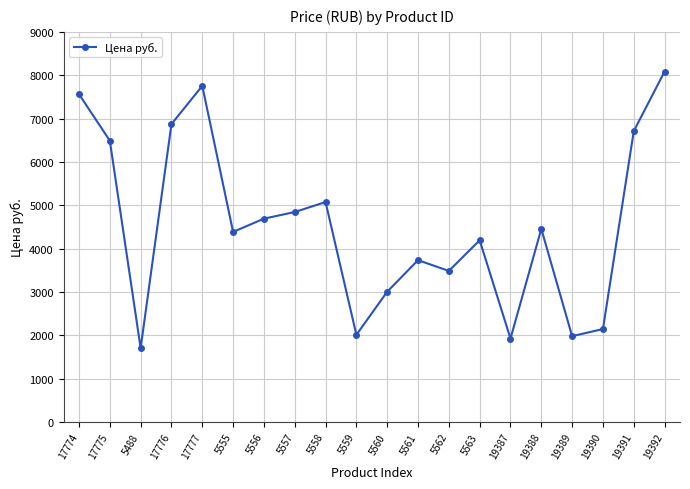

True or false: there are more than 0 points higher than both neighbors.

True